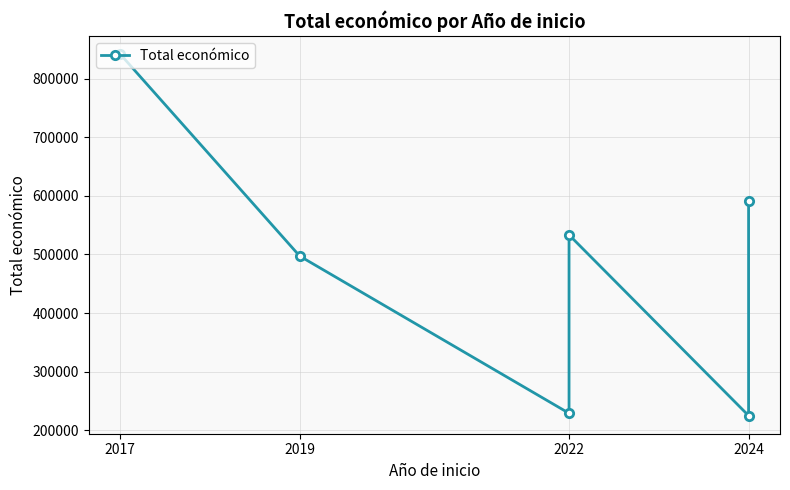

What is the minimum value shown in the chart?

224878